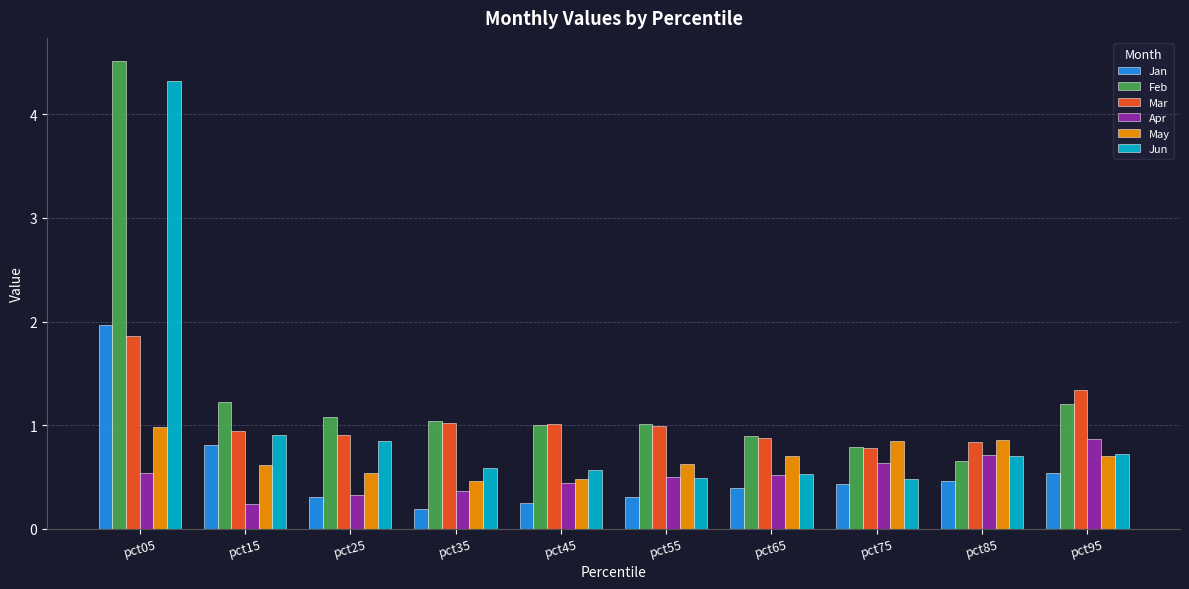

Which series has the largest total across all categories?

Feb